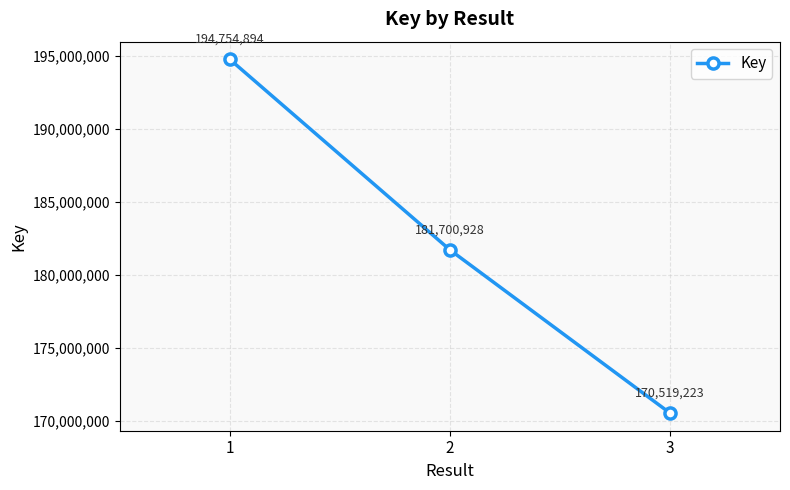

True or false: the data shows 299014978 at 1.

False